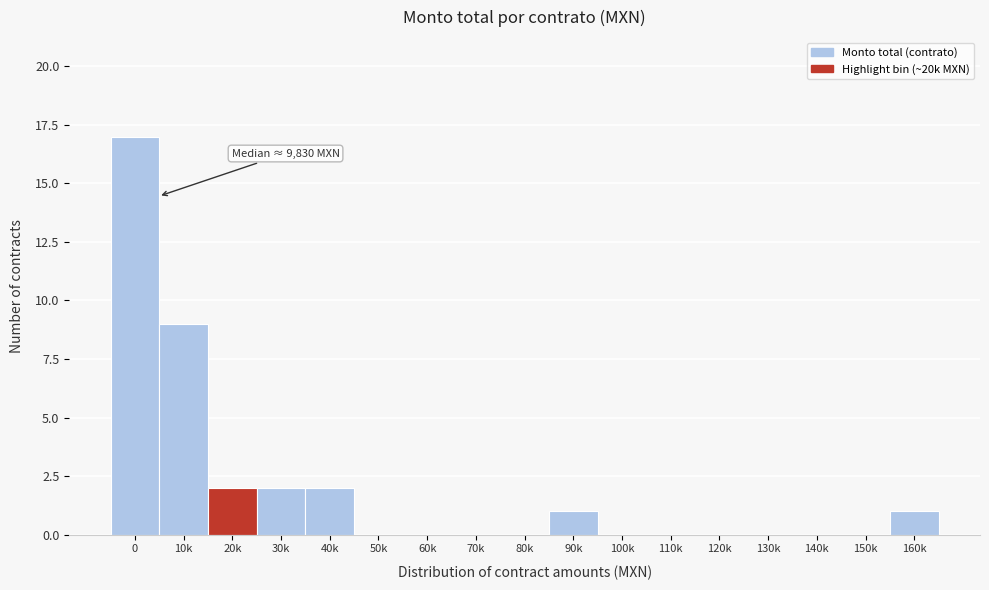

Reading left to right, transcribe all the data shown in this chart.

0=17	10k=9	20k=2	30k=2	40k=2	50k=0	60k=0	70k=0	80k=0	90k=1	100k=0	110k=0	120k=0	130k=0	140k=0	150k=0	160k=1